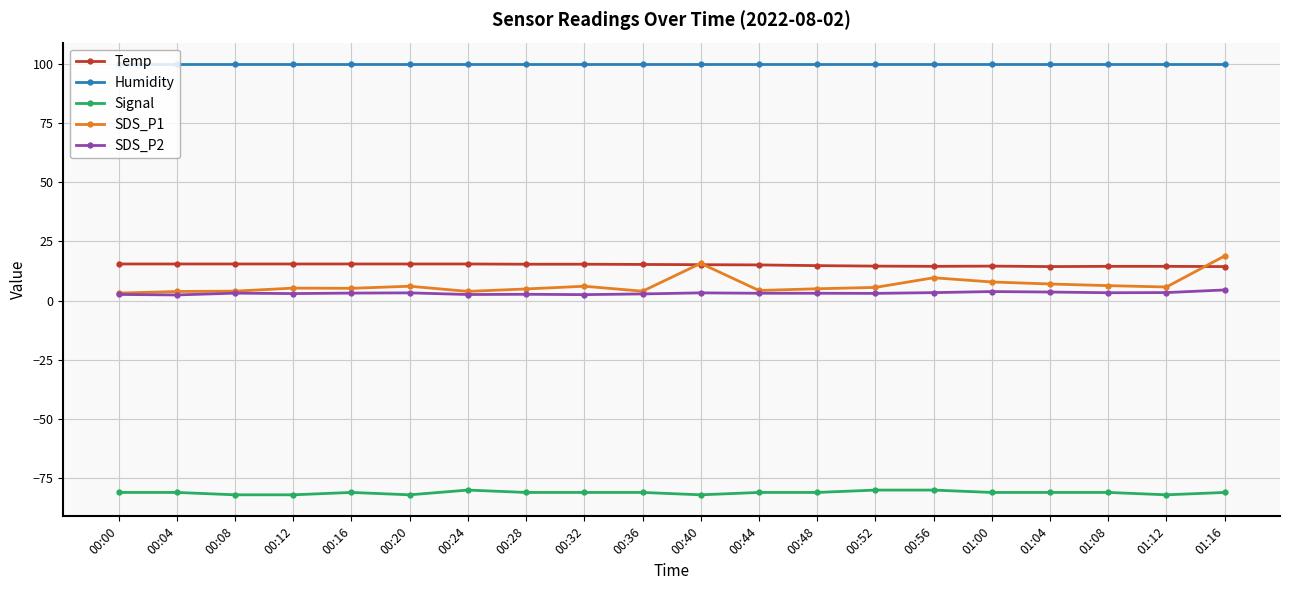

True or false: Humidity and SDS_P2 cross at least once.

False